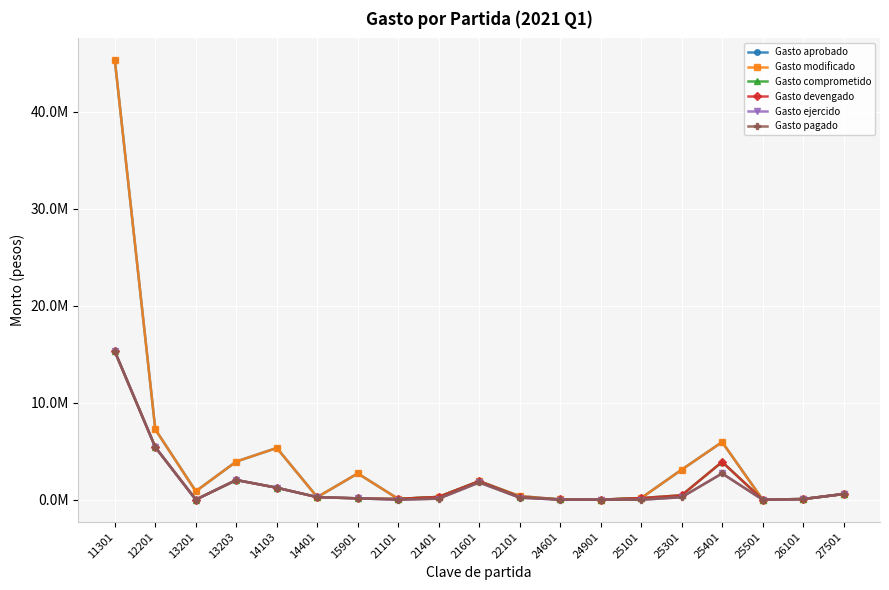

Reading right to left, what are all the values shown in this chart?

Gasto aprobado: 591942.2	71750.0	22499.4	5949830.5	3098859.5	174933.3	10697.5	31751.3	380673.4	1915823.6	292909.8	90940.5	2715246.9	272322.8	5340000.0	3940329.8	877755.6	7248772.5	45294507.0
Gasto modificado: 591942.2	71750.0	22499.4	5949830.5	3098859.5	174933.3	10697.5	31751.3	380673.4	1915823.6	292909.8	90940.5	2715246.9	272322.8	5340000.0	3940329.8	877755.6	7248772.5	45294507.0
Gasto comprometido: 591942.2	71750.0	22499.4	3901249.1	461202.4	174933.3	10697.5	31751.3	285790.3	1915823.6	292909.8	90940.5	145023.1	272322.8	1241283.0	2036369.6	13803.2	5415211.3	15285249.6
Gasto devengado: 591942.2	71750.0	22499.4	3901249.1	461202.4	174933.3	10697.5	31751.3	285790.3	1915823.6	292909.8	90940.5	145023.1	272322.8	1241283.0	2036369.6	13803.2	5415211.3	15285249.6
Gasto ejercido: 591942.2	71750.0	11249.7	2711951.9	265175.9	928.4	10697.5	10825.1	216794.3	1781256.7	115684.6	3029.3	145023.1	272322.8	1241283.0	2036369.6	13803.2	5415211.3	15285249.6
Gasto pagado: 591942.2	71750.0	11249.7	2711951.9	265175.9	928.4	10697.5	10825.1	216794.3	1781256.7	115684.6	3029.3	145023.1	272322.8	1241283.0	2036369.6	13803.2	5415211.3	15285249.6